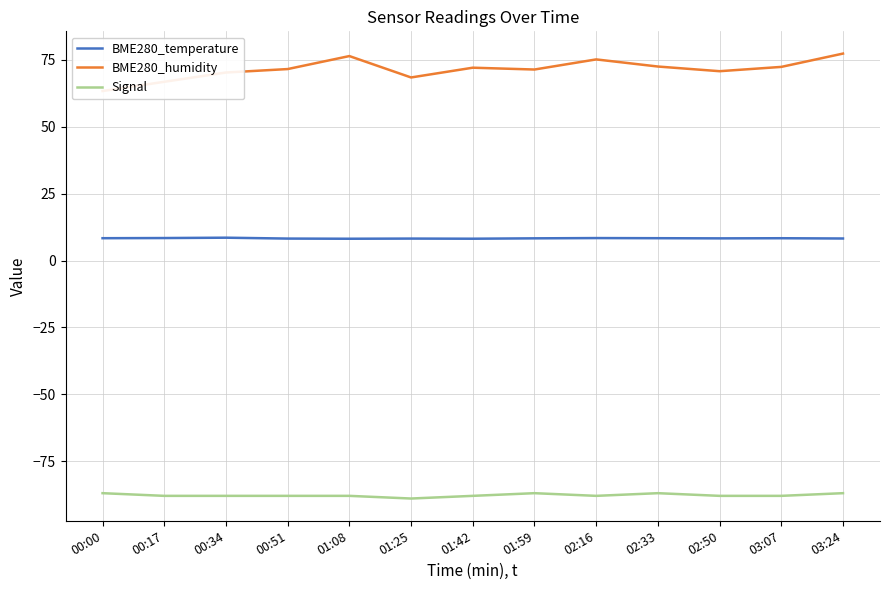

At which category is the sum across all series the highest?

03:24